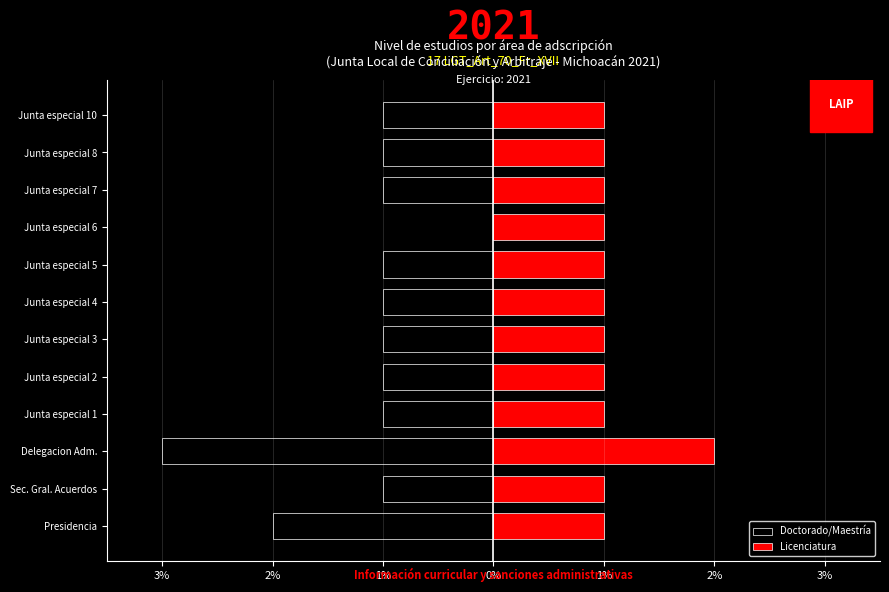

What is the sum of the Doctorado/Maestría values at Junta especial 10 and Junta especial 5?

-2